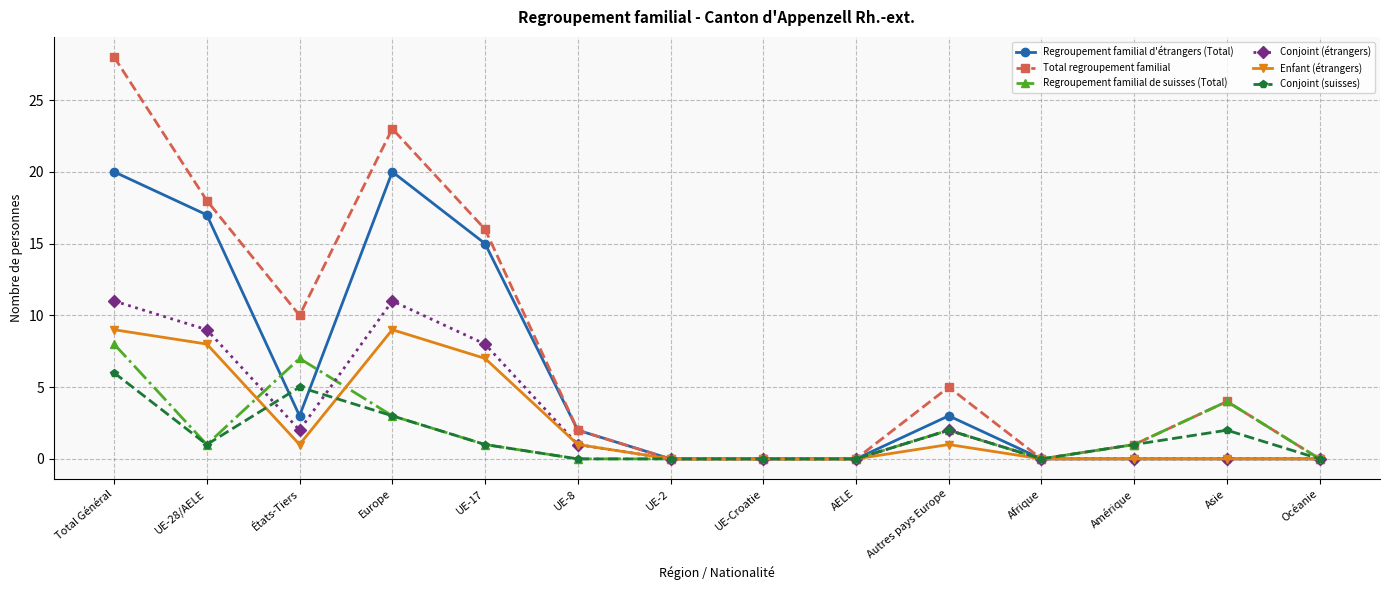

How many Regroupement familial de suisses (Total) values are between 0 and 3?

11